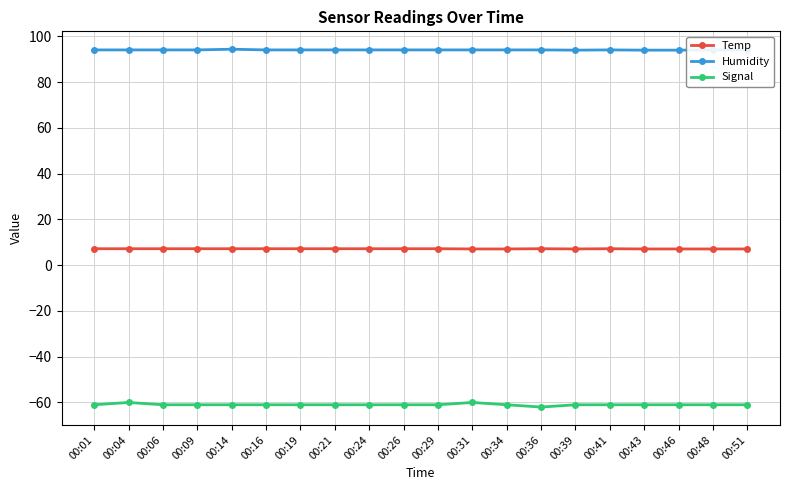

What is the difference between the highest and lowest values at 00:04?

154.1